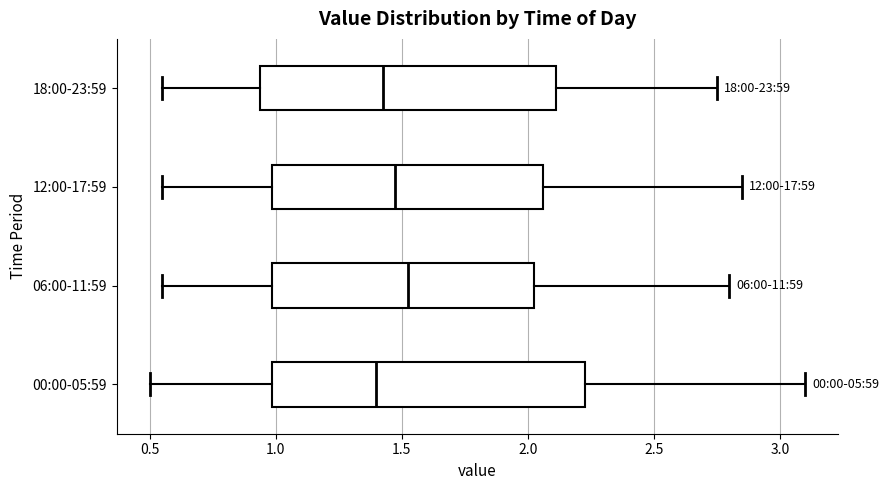

Where is the left edge of the box for 18:00-23:59 on the x-axis? The values are not printed on the chart, so give them approximately, as read against the axis.

0.95